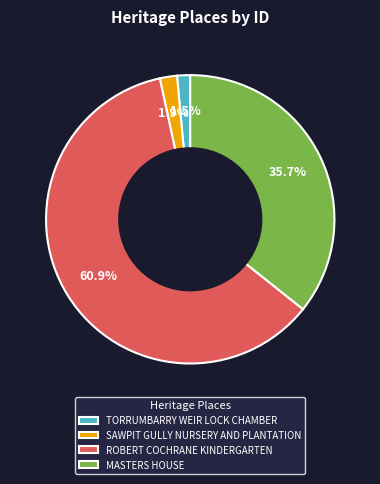

To the nearest percent, what is the combined percentage of MASTERS HOUSE and ROBERT COCHRANE KINDERGARTEN?

97%